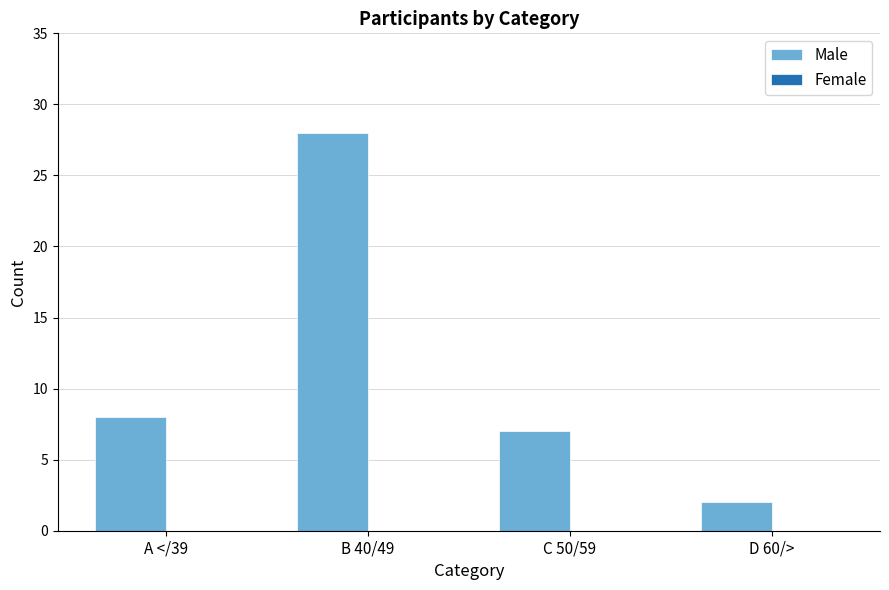

What is the difference between the maximum and minimum values?

26